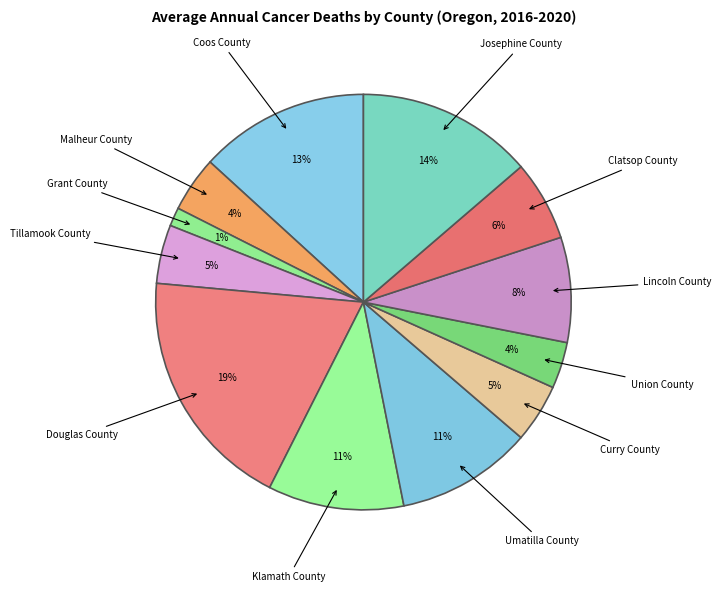

Which has a higher value, Clatsop County or Union County?

Clatsop County